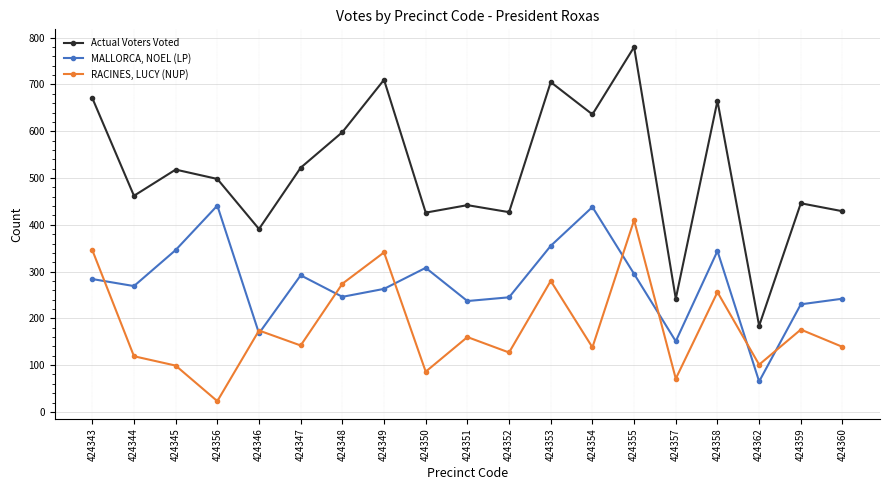

True or false: Actual Voters Voted and MALLORCA, NOEL (LP) cross at least once.

False